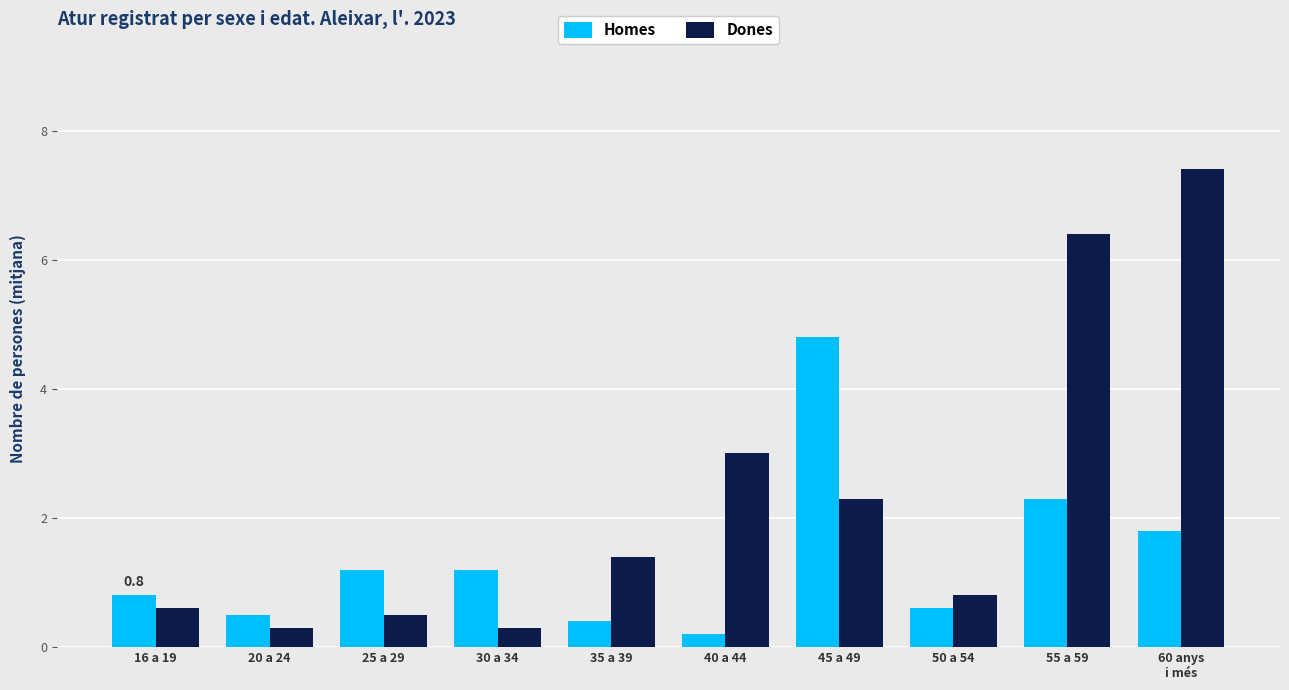

What position from the left is 35 a 39?

5